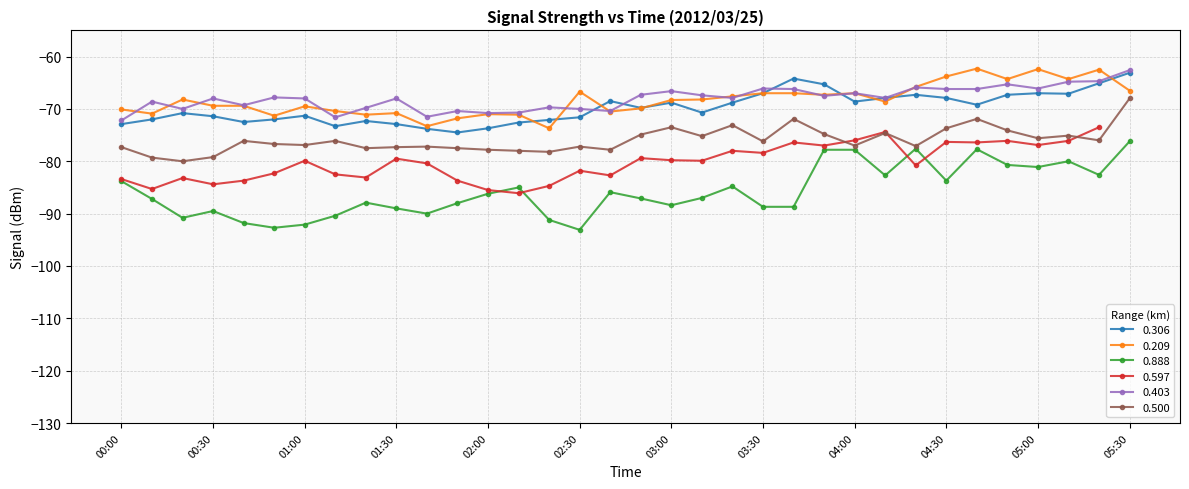

True or false: 0.888 and 0.306 intersect in this chart.

False